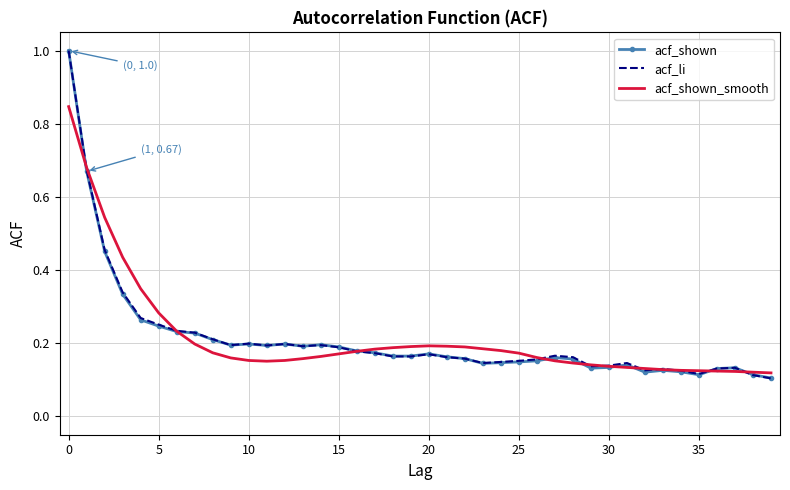

What is the maximum value shown in the chart?

1.0